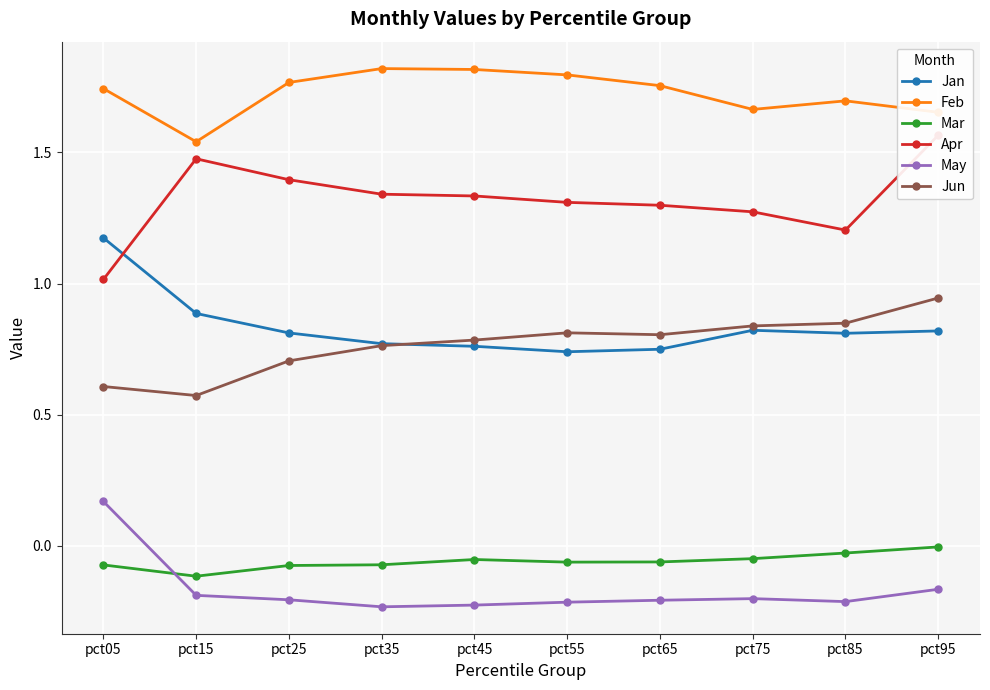

Rank the series by their maximum value, from lowest to highest.

Mar, May, Jun, Jan, Apr, Feb